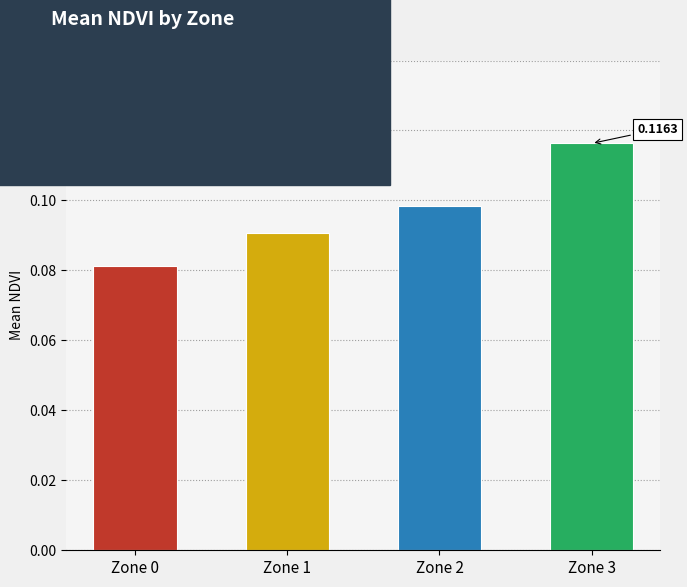

Count the values in the range 0 to 1.

4